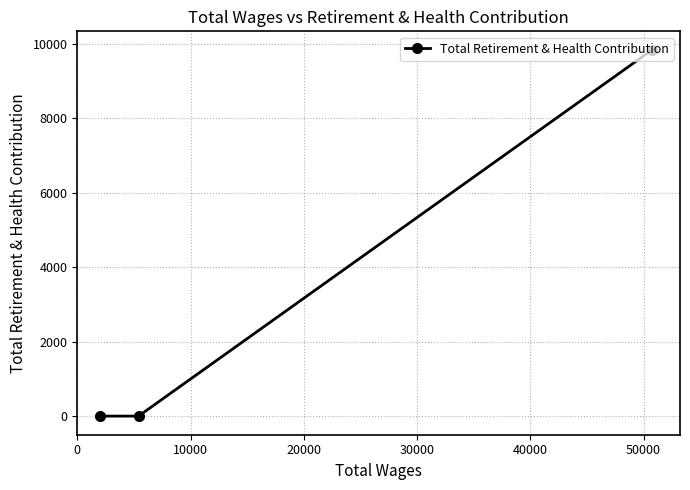

What is the maximum value shown in the chart?

9839